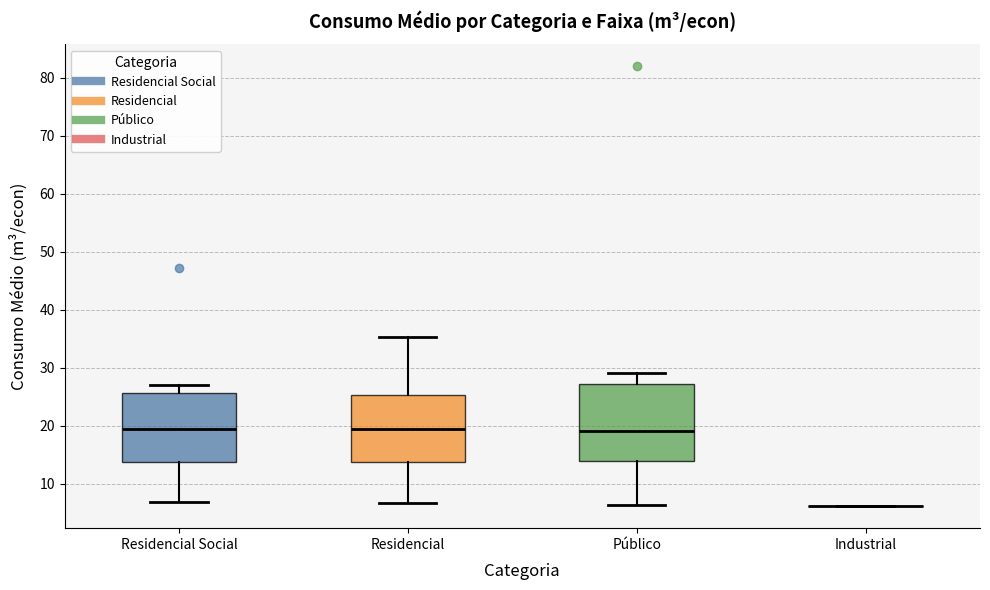

Reading left to right, read every box against the y-axis: the position of its median line, the range the box covers, and the ends of its whiskers. The values are not printed on the chart, so give them approximately, as read against the axis.

Residencial Social: median 20, box 14 to 26, whiskers 7 to 27
Residencial: median 19, box 14 to 25, whiskers 7 to 35
Público: median 19, box 14 to 27, whiskers 6 to 29
Industrial: box collapsed to a line at 6, whiskers 6 to 6